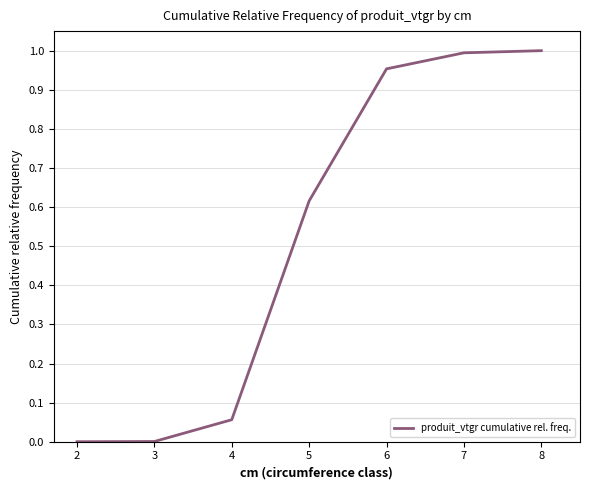

True or false: the data shows 1.0 at 7.

True